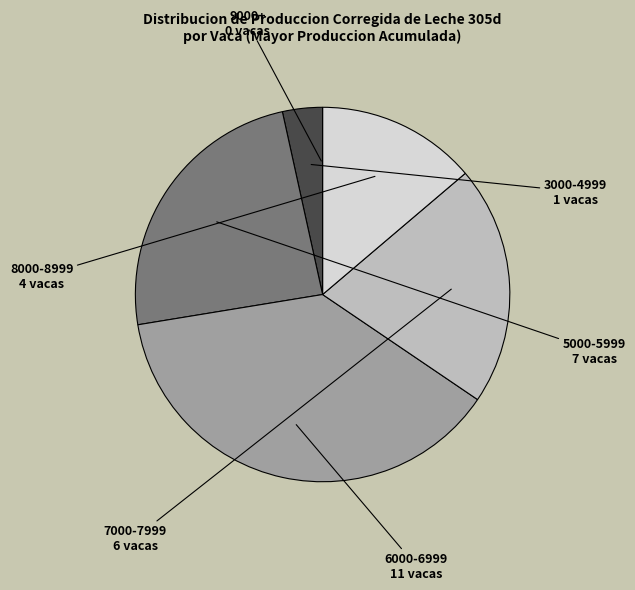

Is there any slice that represents more than half of the pie?

No